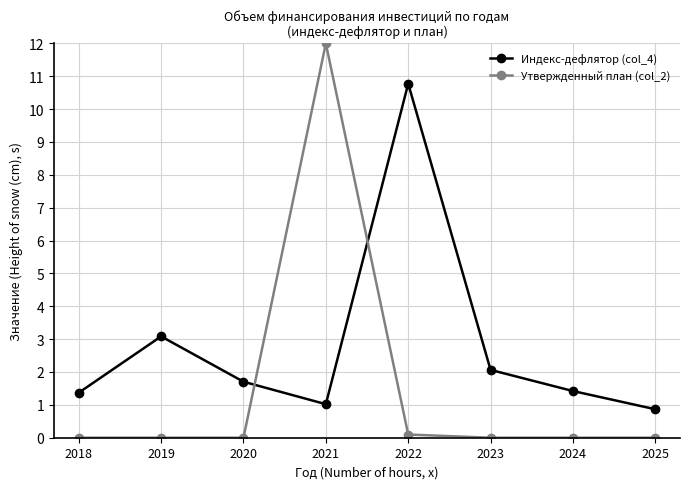

True or false: Индекс-дефлятор (col_4) and Утвержденный план (col_2) cross at least once.

True